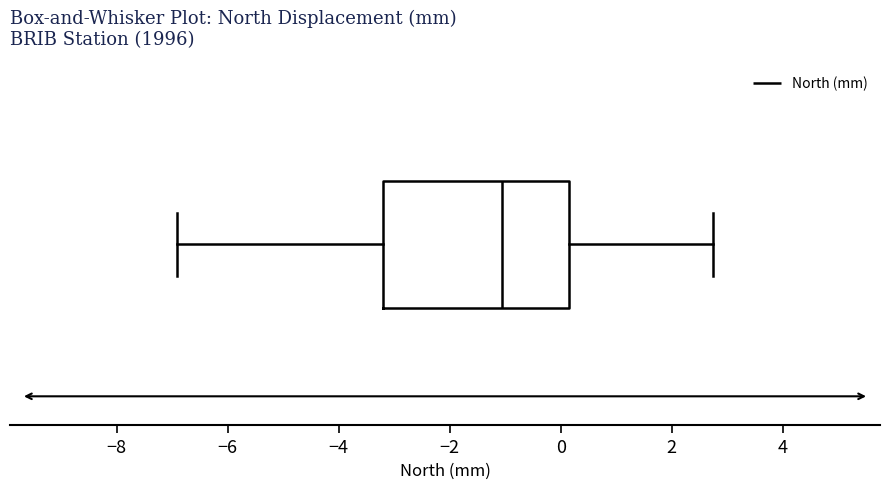

Transcribe this box plot: give where the median line is, the range the box spans, and where the two whiskers end, as read against the x-axis. The values are not printed on the chart, so give them approximately, as read against the axis.

median -1.0, box -3.2 to 0.2, whiskers -7.0 to 2.8